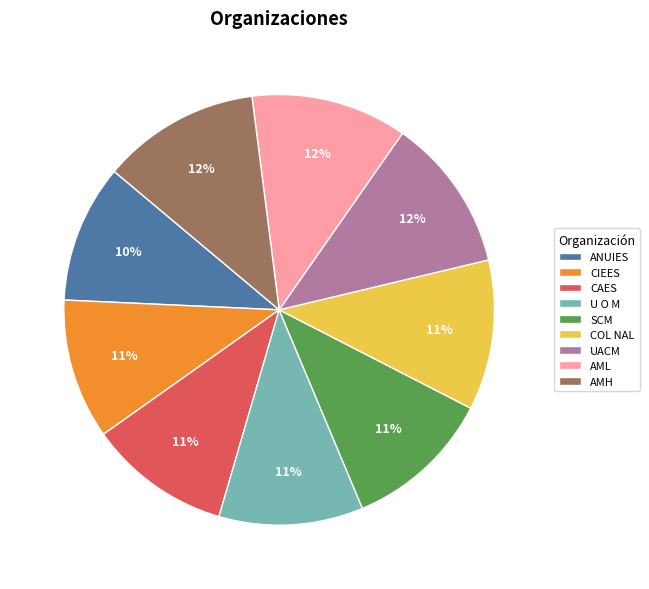

Do SCM and AML together represent more than half of the pie?

No